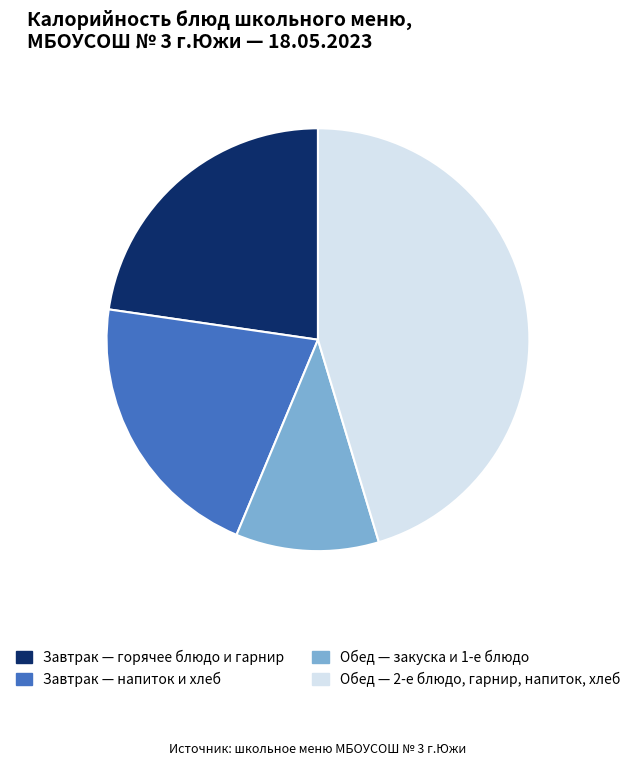

Do Обед — закуска и 1-е блюдо and Завтрак — горячее блюдо и гарнир together represent more than half of the pie?

No